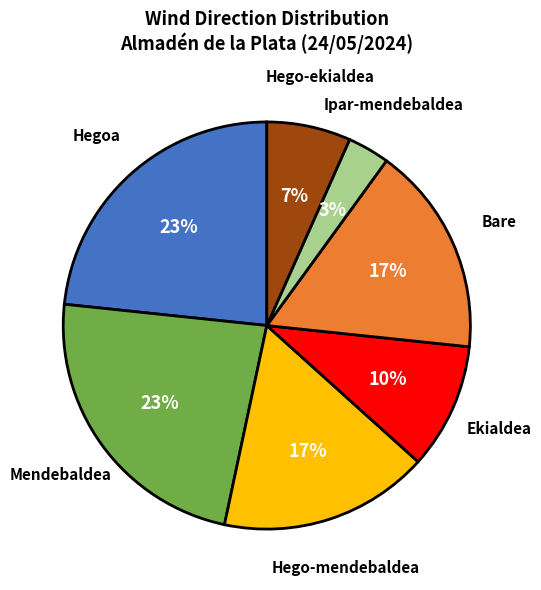

Combined, do Ipar-mendebaldea and Hegoa account for over 50%?

No